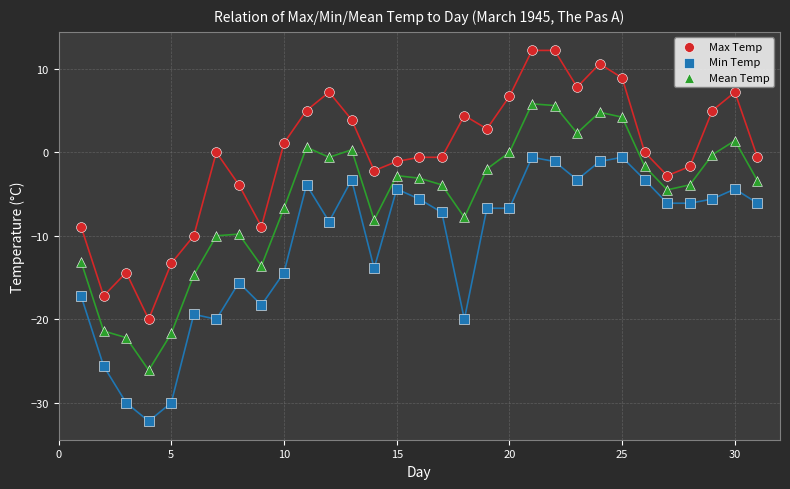

Which series reaches the maximum Y coordinate?

Max Temp